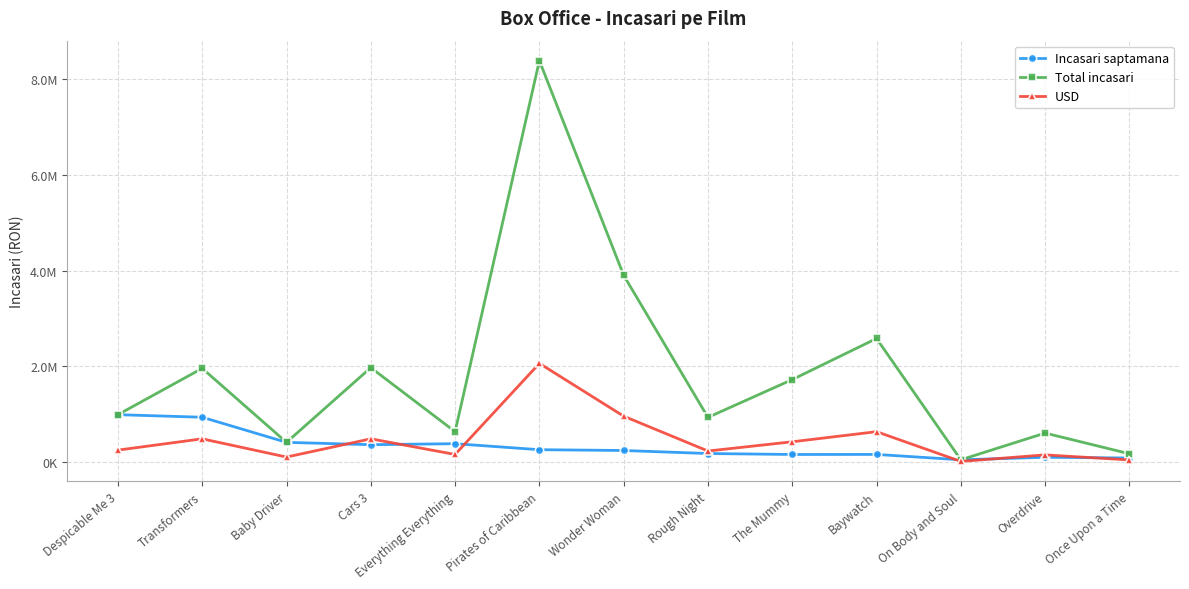

What are all the series names shown in the legend?

Incasari saptamana, Total incasari, USD